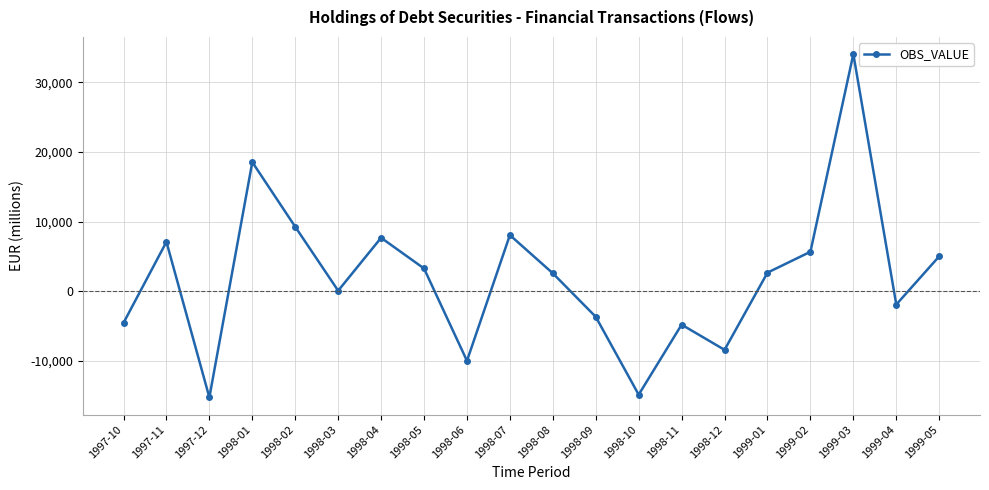

Does the chart have visible grid lines?

Yes